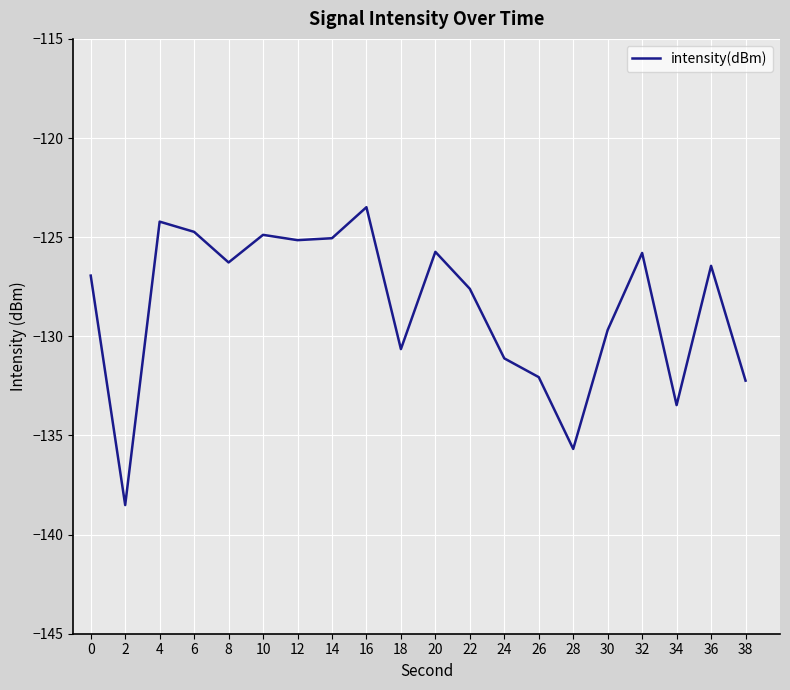

What is the difference between the values at 12 and 20?

0.6